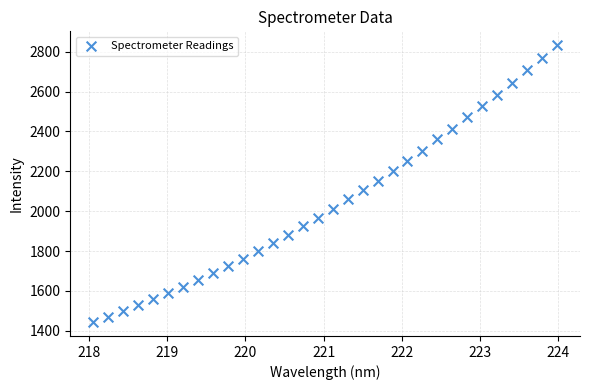

What is the range of Y values (max minus min)?

1390.1